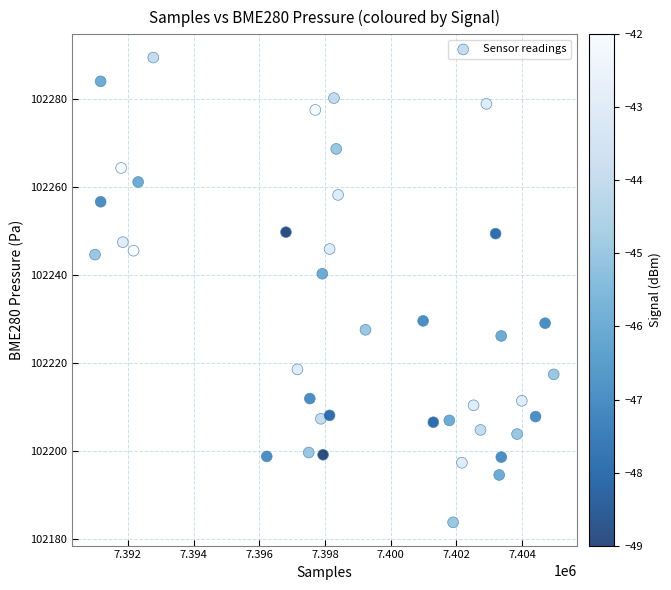

What Y value in the scatter plot is closest to 102236?

102240.3